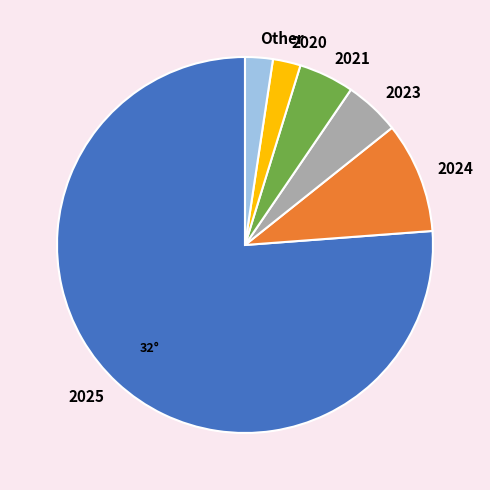

Is the sum of 2021 and 2024 greater than half?

No